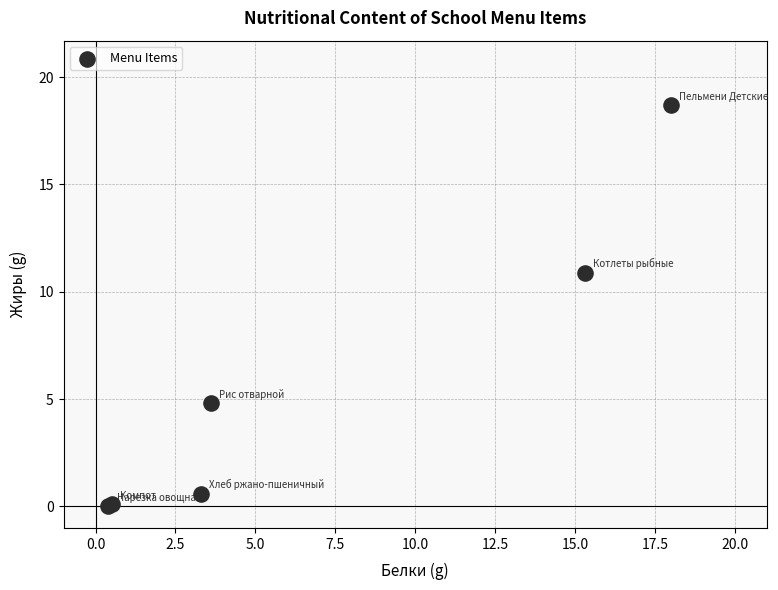

What Y value in the scatter plot is closest to 9?

10.9